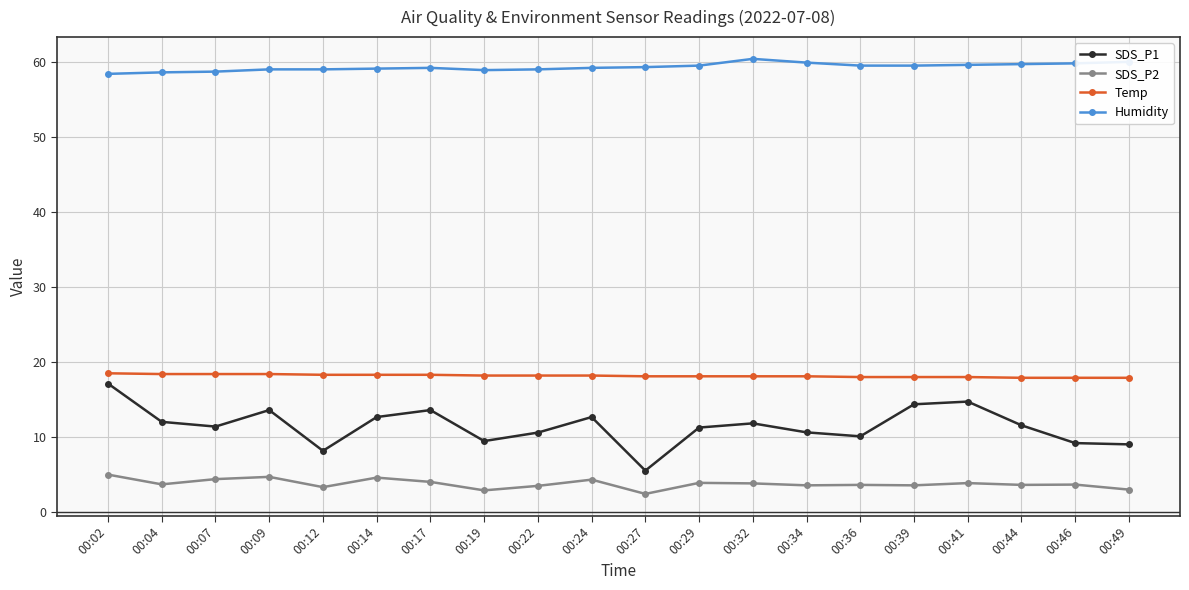

At how many categories does at least one series exceed 10?

20